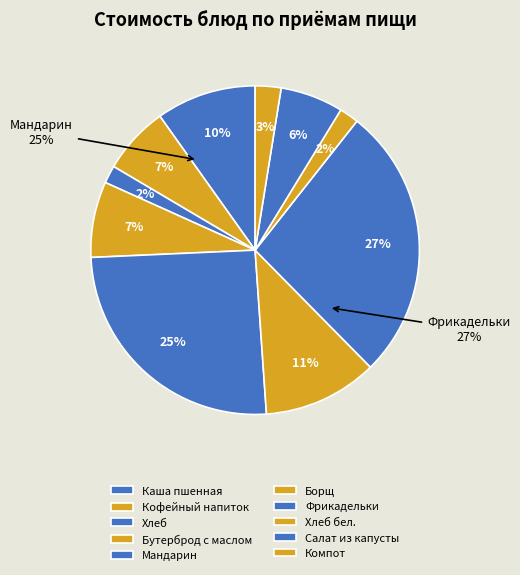

Is it true that Хлеб is 16% of the pie?

False